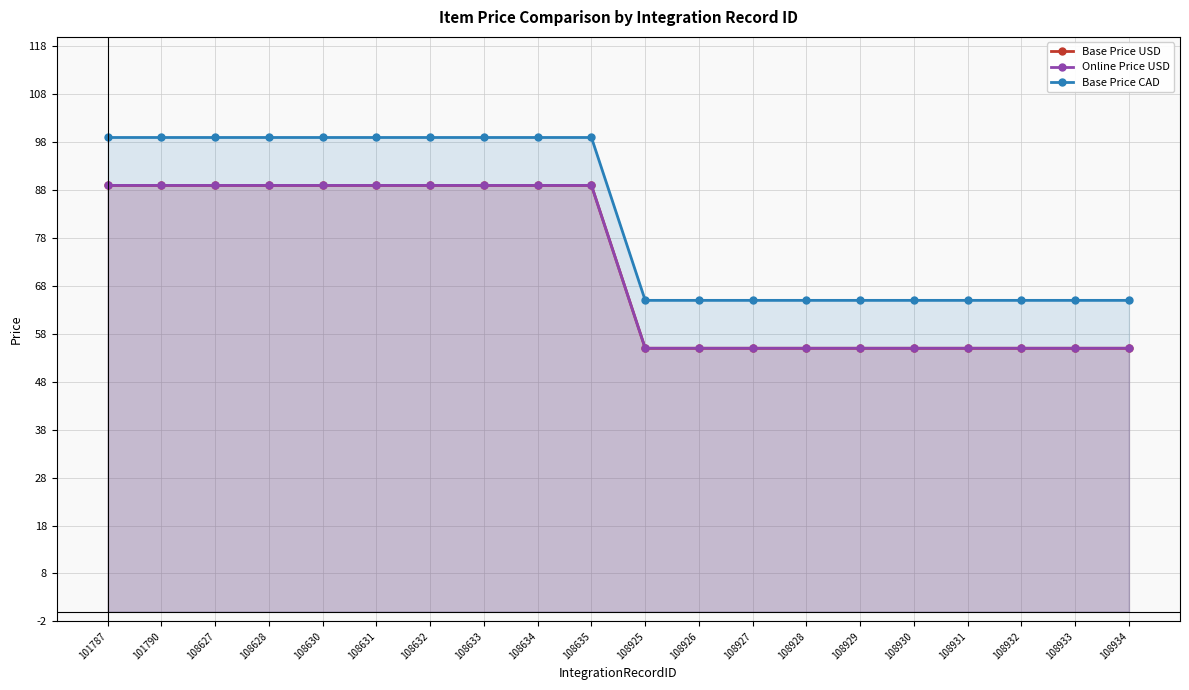

True or false: Online Price USD and Base Price CAD intersect in this chart.

False